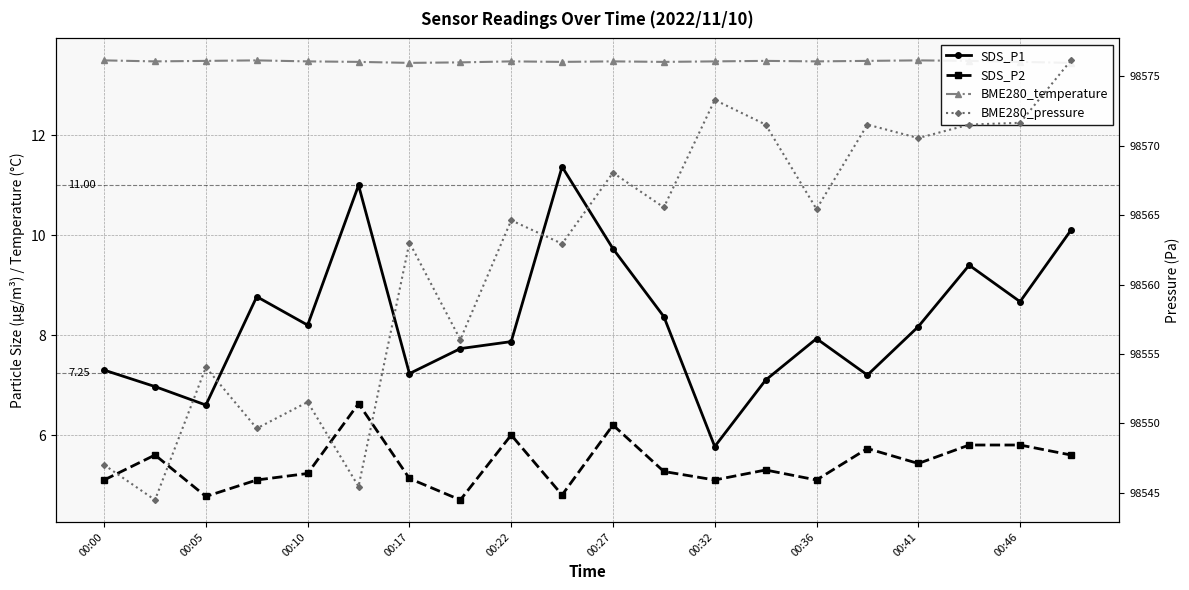

What is the difference between the maximum and second lowest values in the SDS_P2 series?

1.9